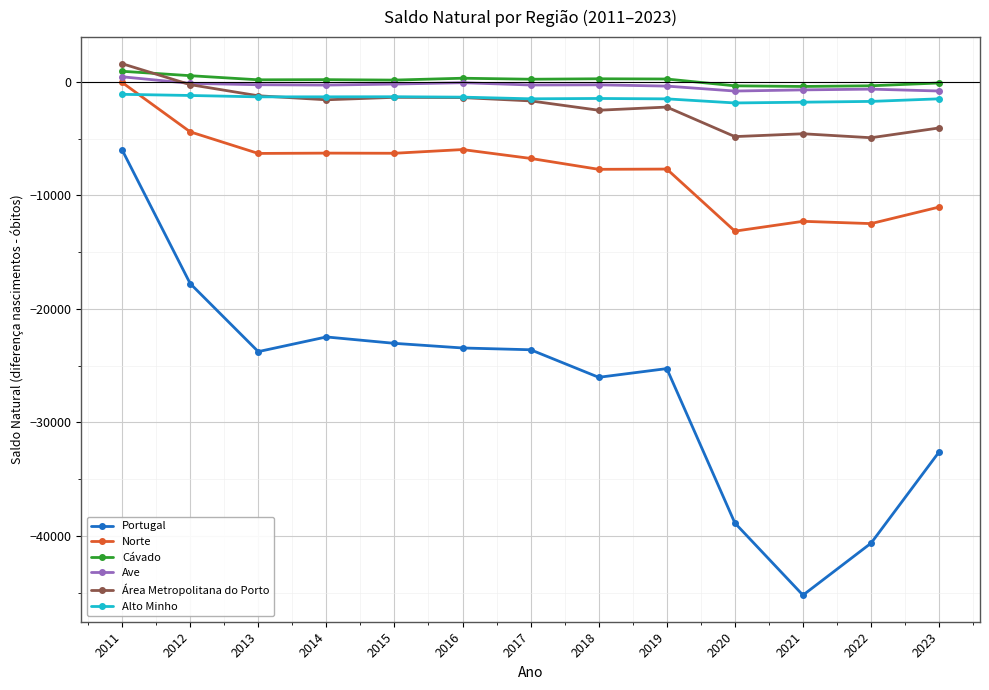

Is it true that Norte equals -6296 at 2015?

True